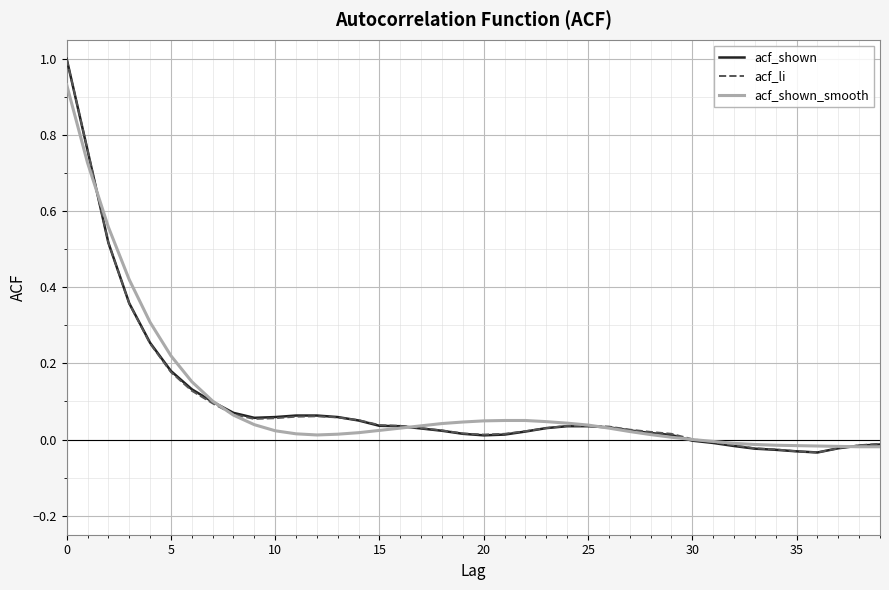

What is the greatest value displayed?

1.0